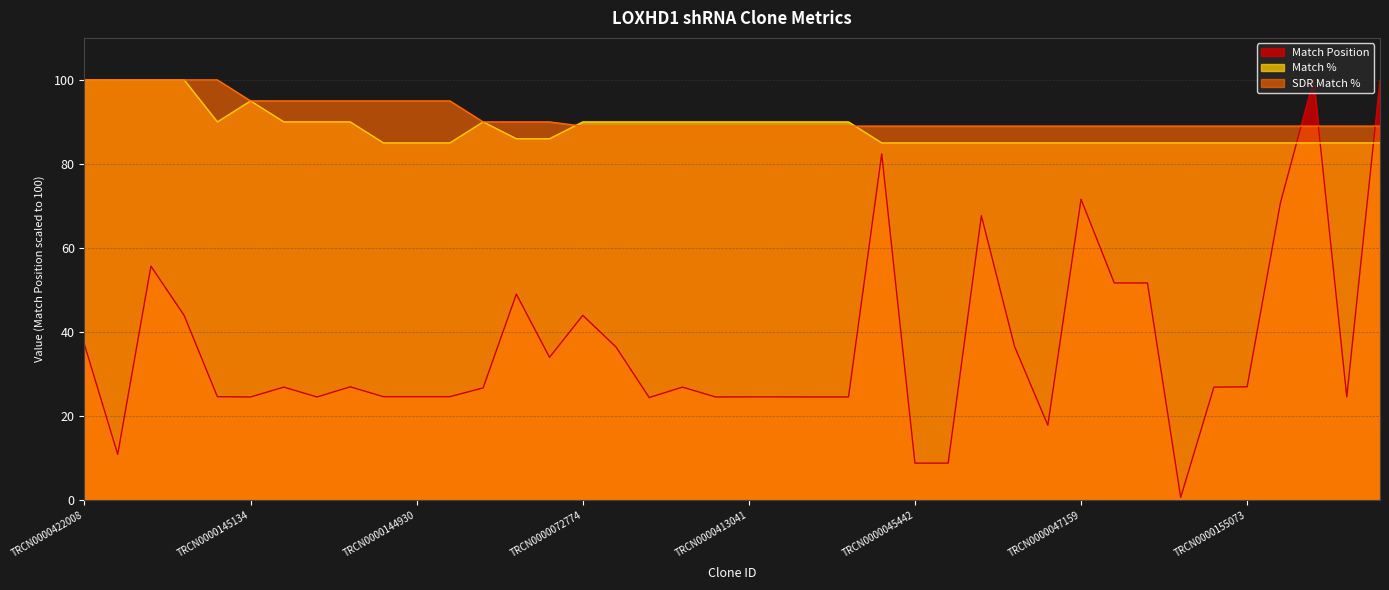

How many times do SDR Match % and Match Position cross each other?

3